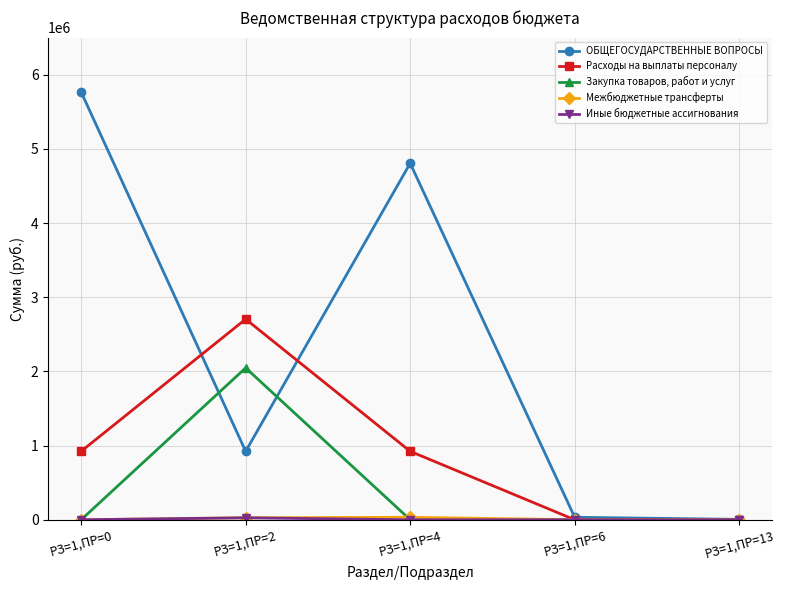

What is the value of the ОБЩЕГОСУДАРСТВЕННЫЕ ВОПРОСЫ point at the 5th from the left?

5000